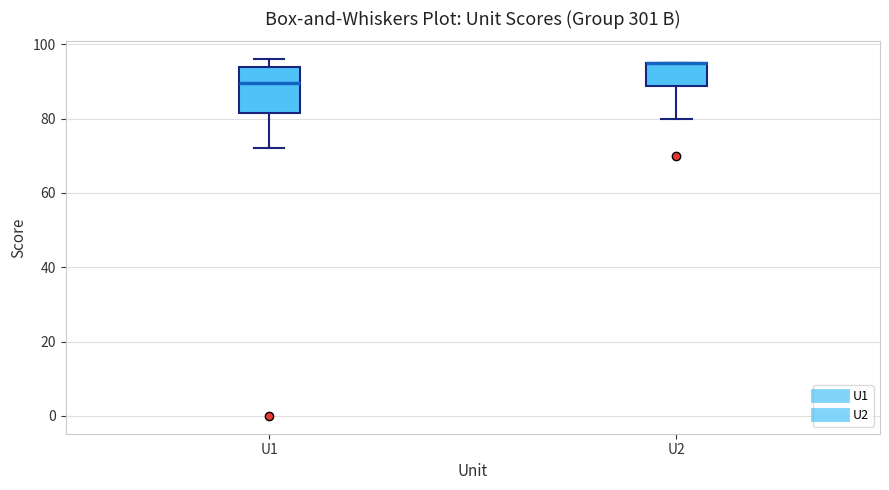

Reading left to right, read every box against the y-axis: the position of its median line, the range the box covers, and the ends of its whiskers. The values are not printed on the chart, so give them approximately, as read against the axis.

U1: median 90, box 82 to 94, whiskers 72 to 96
U2: median 96 (drawn on the box's upper edge), box 88 to 96, whiskers 80 to 96